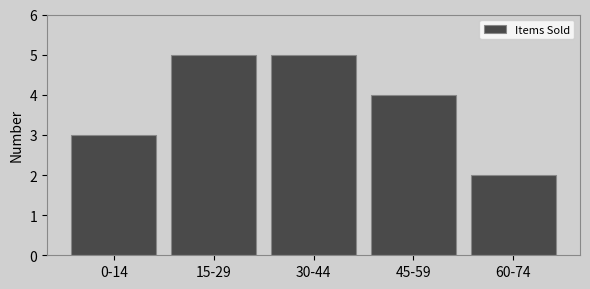

Reading right to left, what are all the values shown in this chart?

2	4	5	5	3